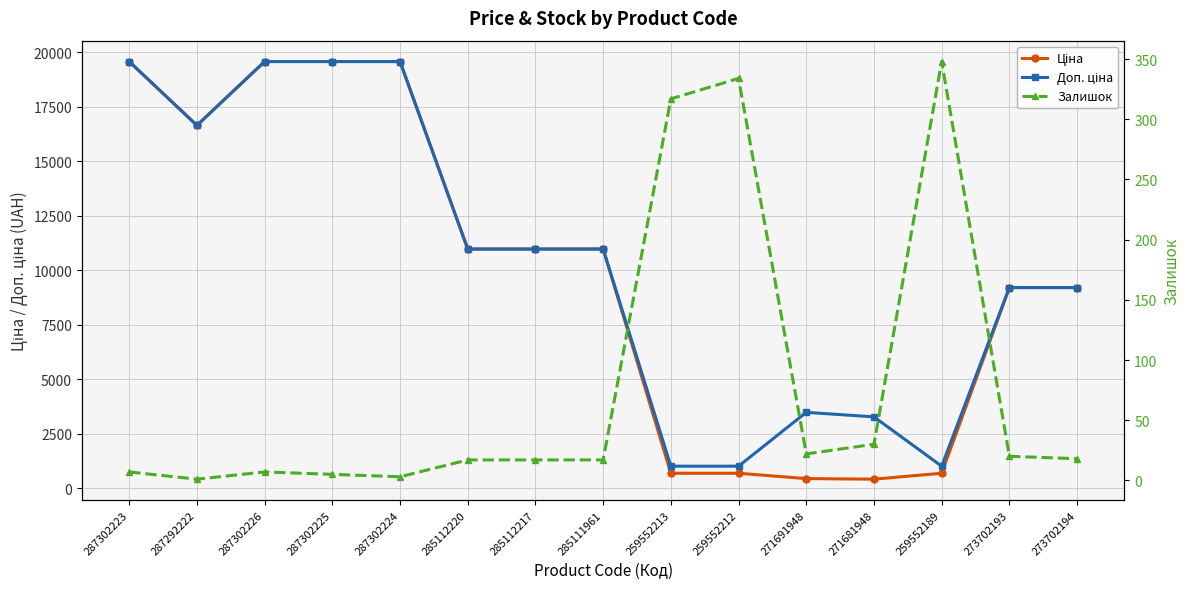

True or false: Залишок and Ціна intersect in this chart.

False